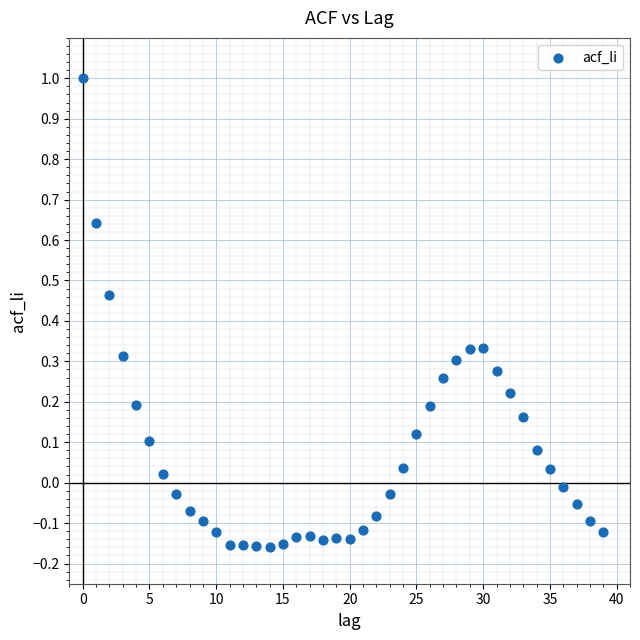

What is the range of Y values (max minus min)?

1.2